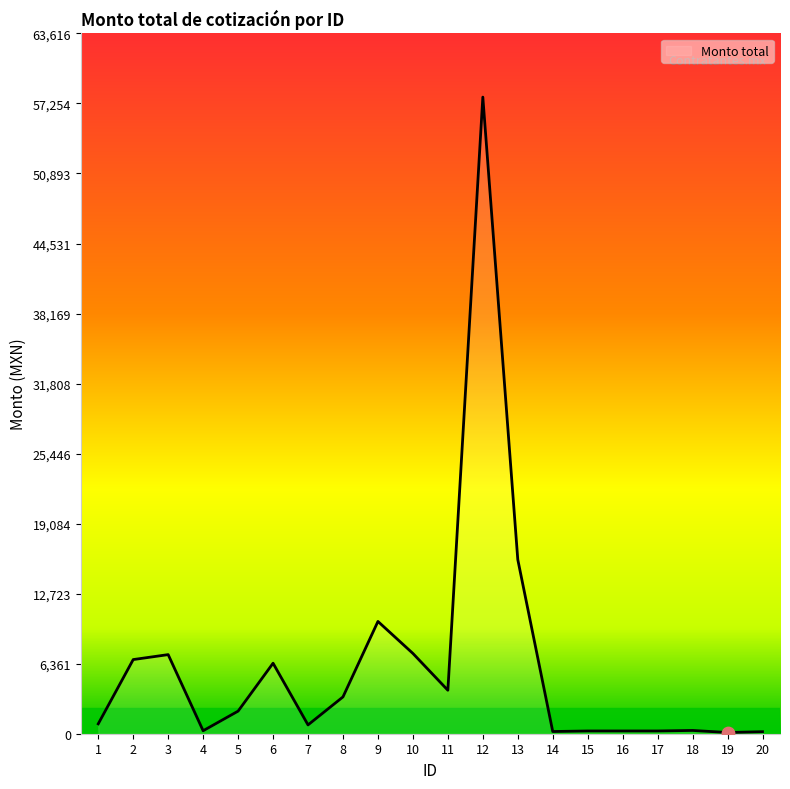

What is the ratio of the value at 10 to the value at 20?

39.6